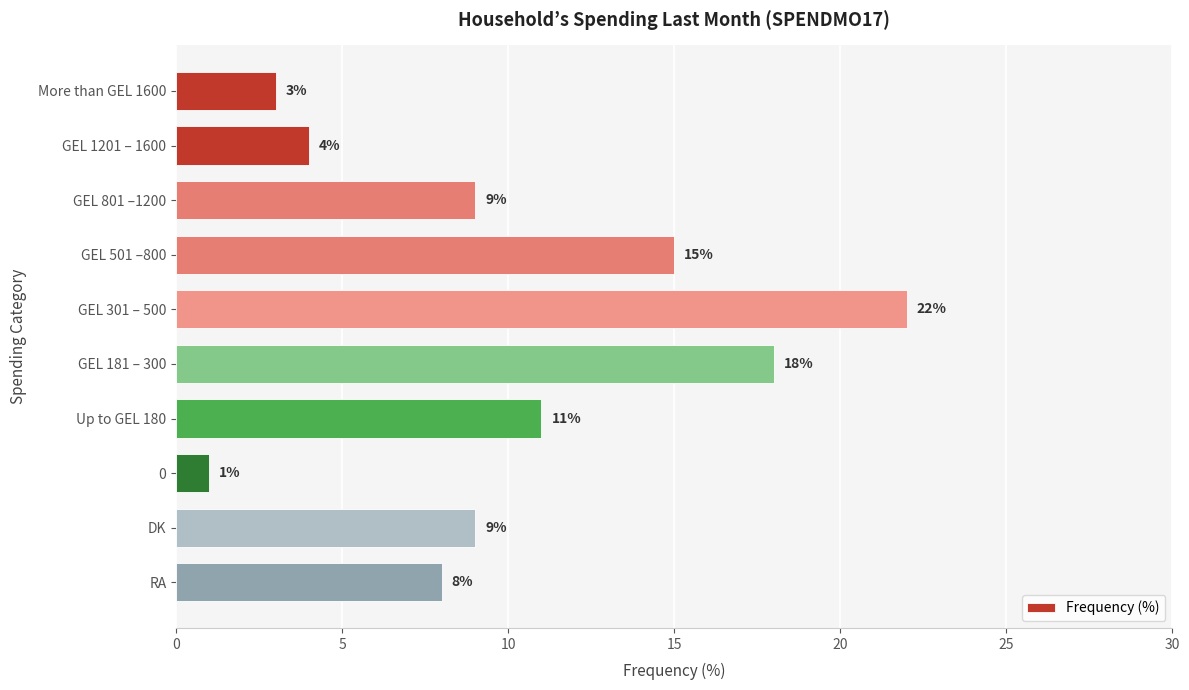

Reading top to bottom, extract all data points from this chart.

3	4	9	15	22	18	11	1	9	8